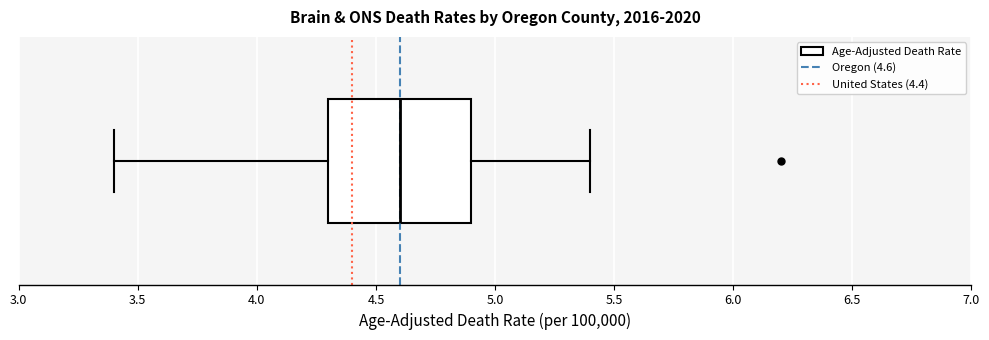

Transcribe this box plot: give where the median line is, the range the box spans, and where the two whiskers end, as read against the x-axis. The values are not printed on the chart, so give them approximately, as read against the axis.

median 4.6, box 4.3 to 4.9, whiskers 3.4 to 5.4